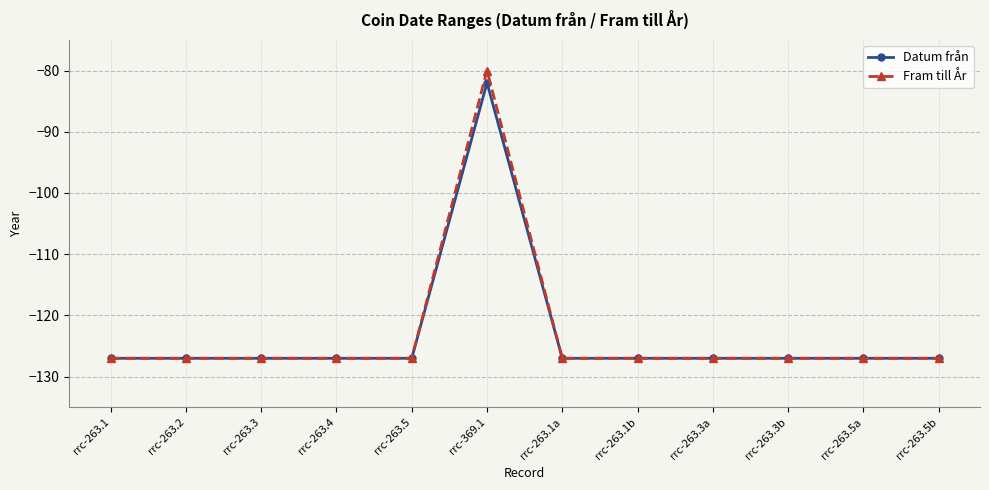

List the series in order of their peak value, highest first.

Fram till År, Datum från